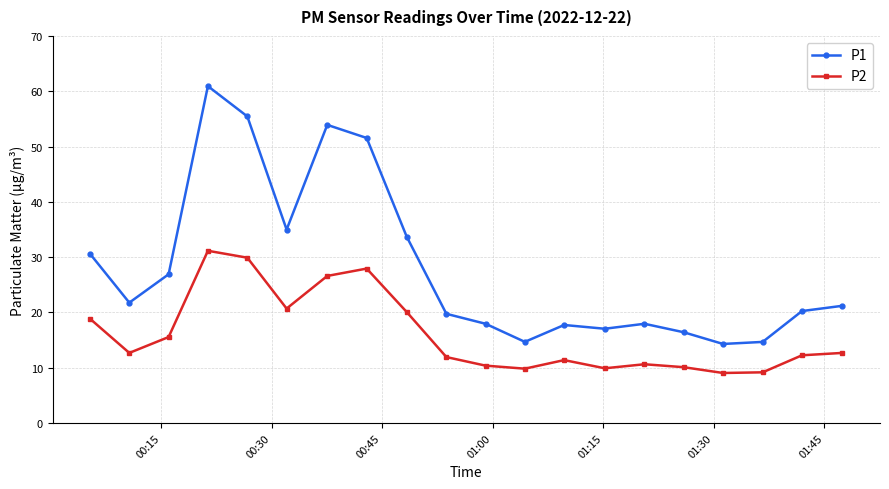

Which series has the widest spread of values?

P1